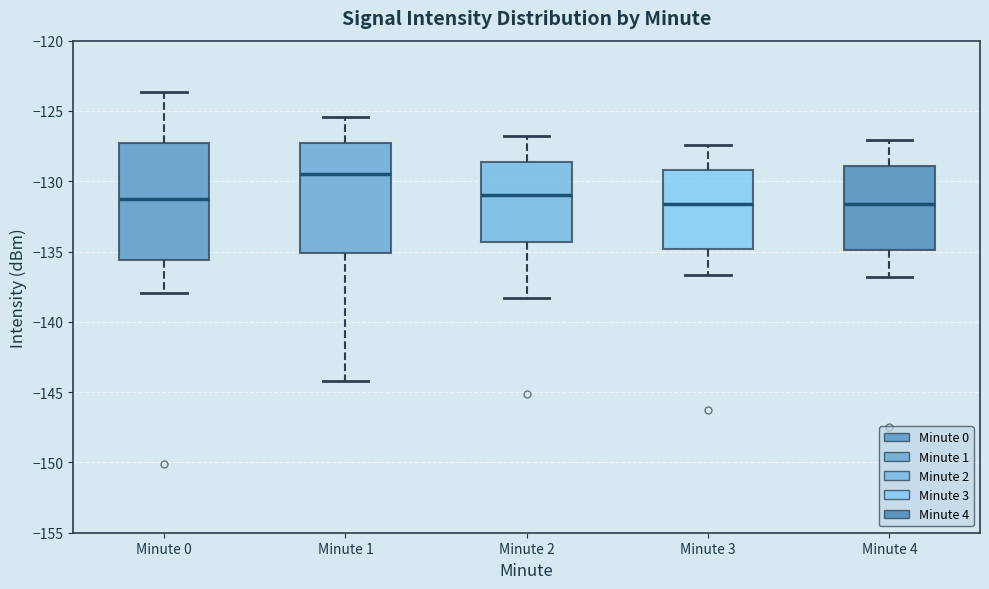

Reading left to right, transcribe this box plot: for each box, give where its median line is, the range the box spans, and where its two whiskers end, as read against the y-axis. The values are not printed on the chart, so give them approximately, as read against the axis.

Minute 0: median -131.5, box -135.5 to -127.5, whiskers -138.0 to -123.5
Minute 1: median -129.5, box -135.0 to -127.5, whiskers -144.0 to -125.5
Minute 2: median -131.0, box -134.5 to -128.5, whiskers -138.5 to -127.0
Minute 3: median -131.5, box -135.0 to -129.0, whiskers -136.5 to -127.5
Minute 4: median -131.5, box -135.0 to -129.0, whiskers -137.0 to -127.0